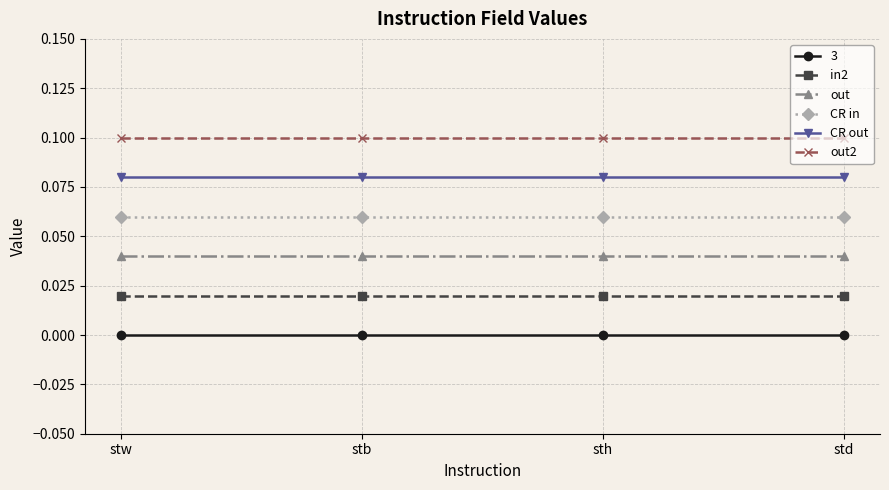

True or false: 3 has more than 2 points higher than both neighbors.

False